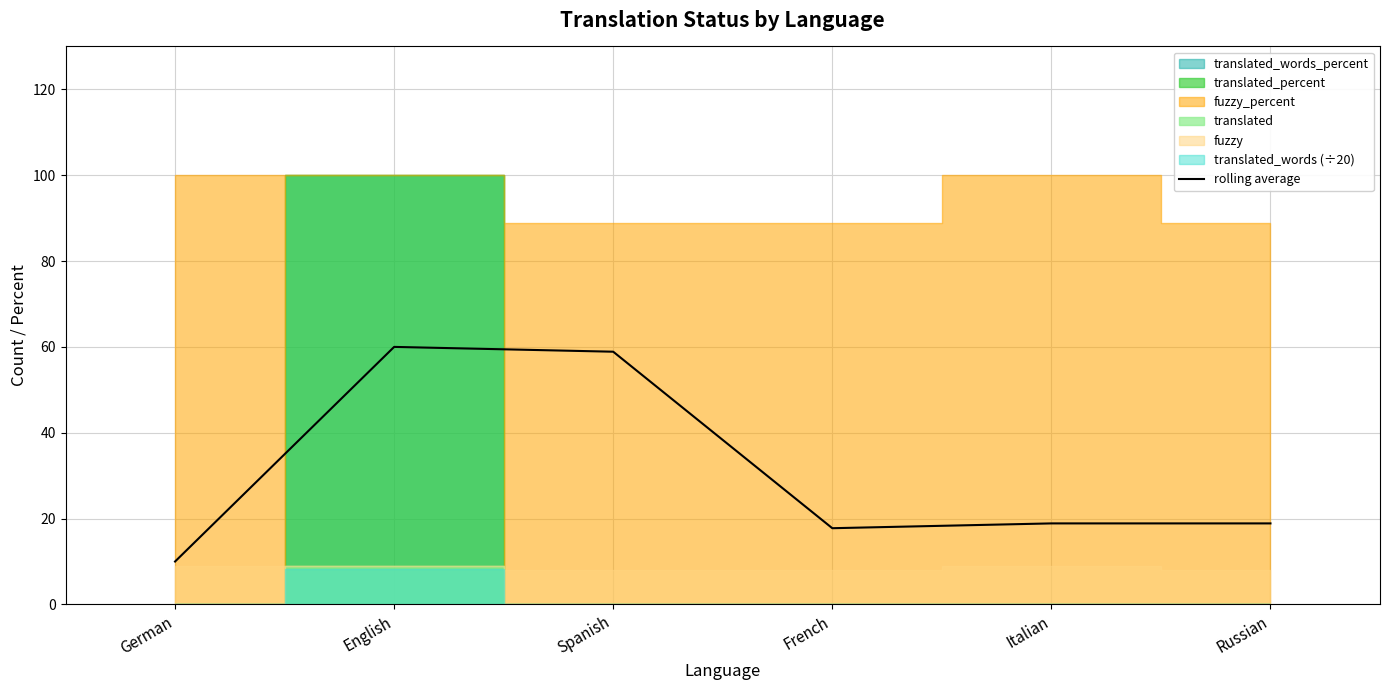

Rank the categories by value from highest to lowest.

English, Spanish, Italian, Russian, French, German